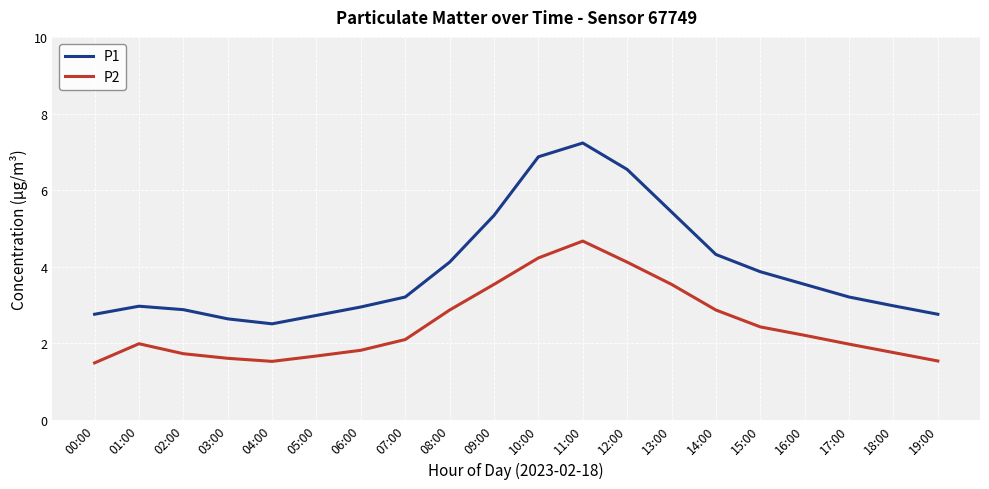

What value does the P1 series have at 06:00?

3.0